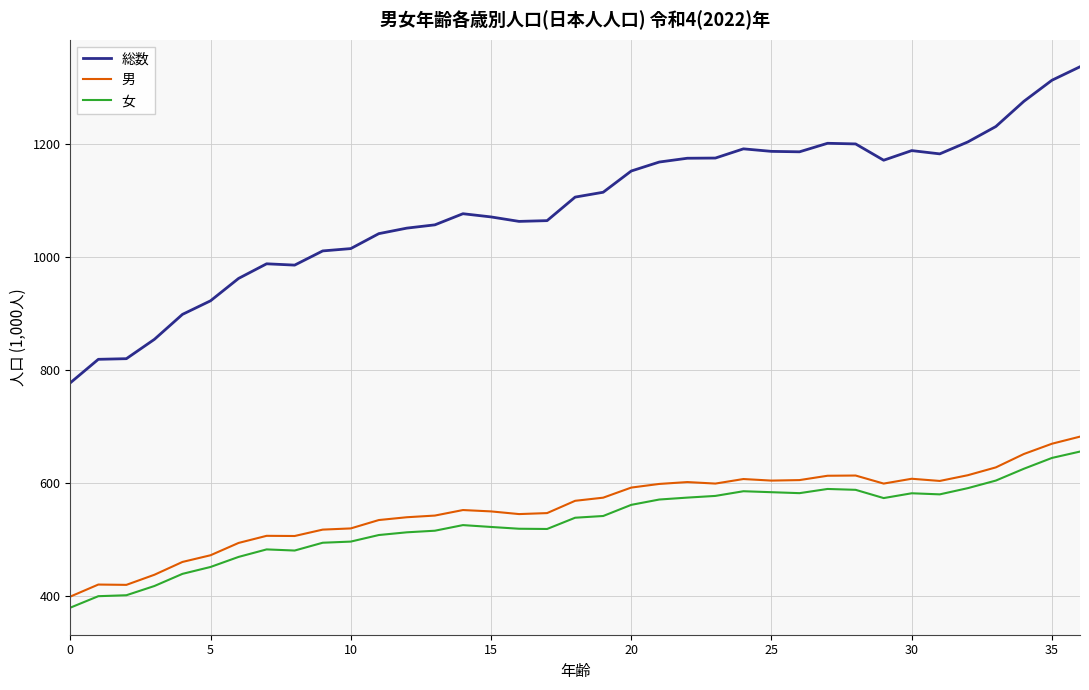

Which series has the largest total across all categories?

総数